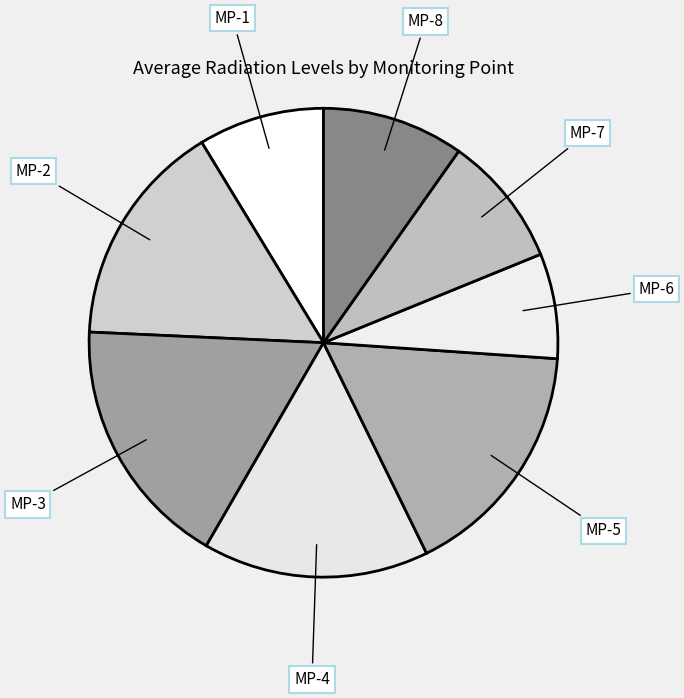

Is there a majority slice in this chart?

No